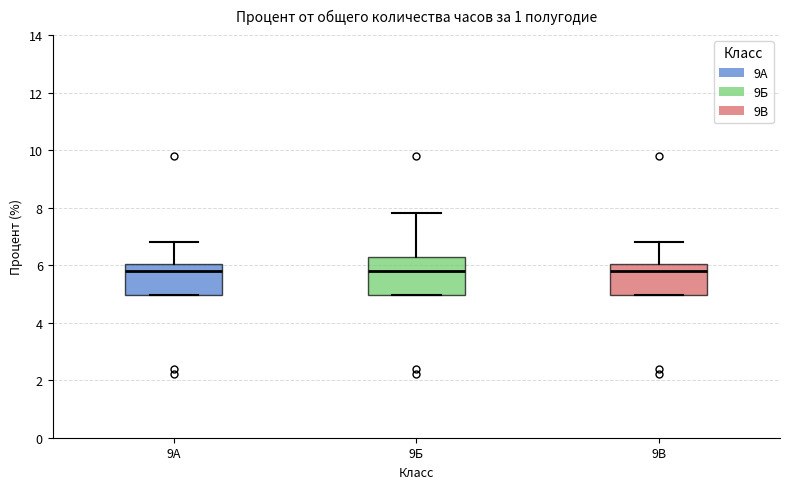

Reading left to right, read every box against the y-axis: the position of its median line, the range the box covers, and the ends of its whiskers. The values are not printed on the chart, so give them approximately, as read against the axis.

9А: median 5.8, box 5.0 to 6.0, whiskers 5.0 to 6.8
9Б: median 5.8, box 5.0 to 6.4, whiskers 5.0 to 7.8
9В: median 5.8, box 5.0 to 6.0, whiskers 5.0 to 6.8